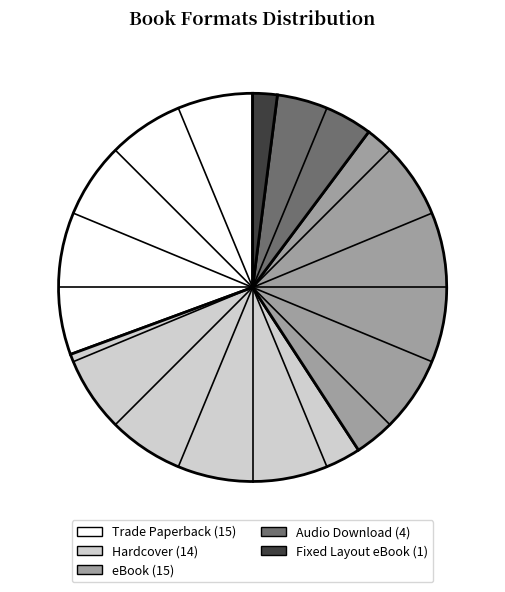

Count the number of slices in the pie.

5